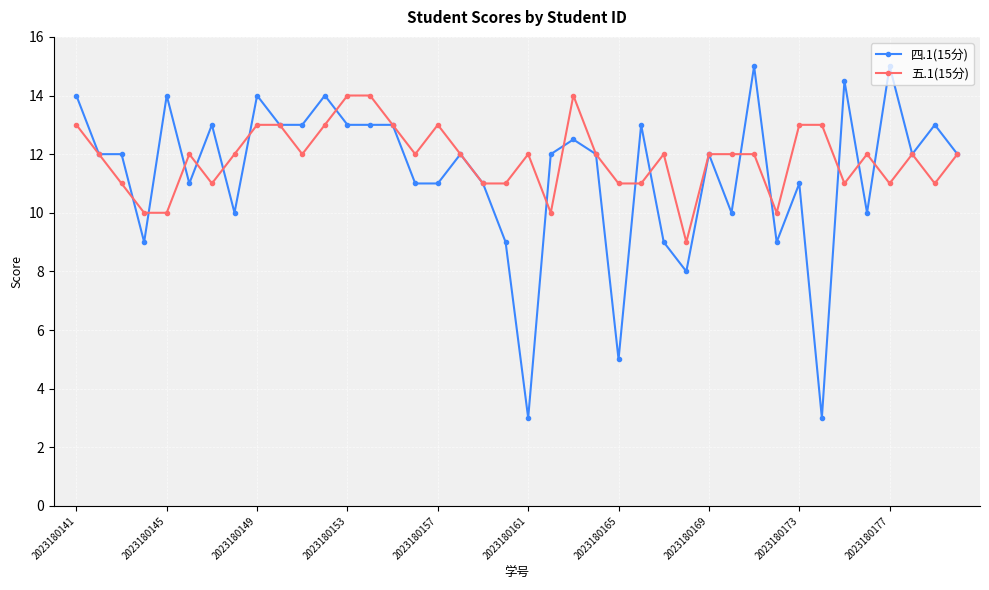

List the series in order of their peak value, highest first.

四.1(15分), 五.1(15分)